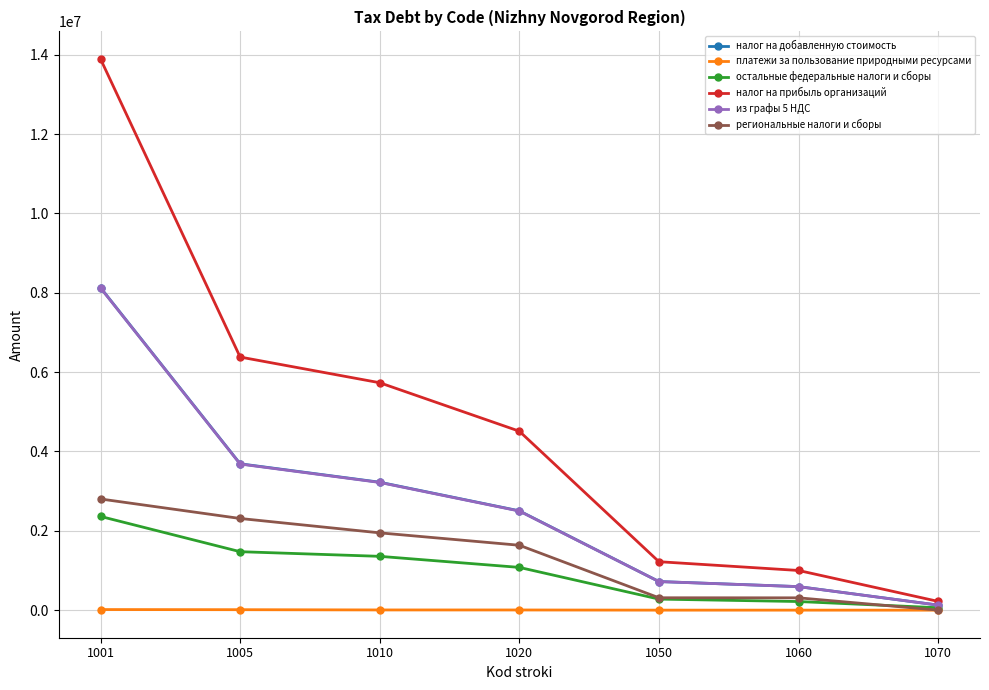

What is the maximum value shown in the chart?

13895964